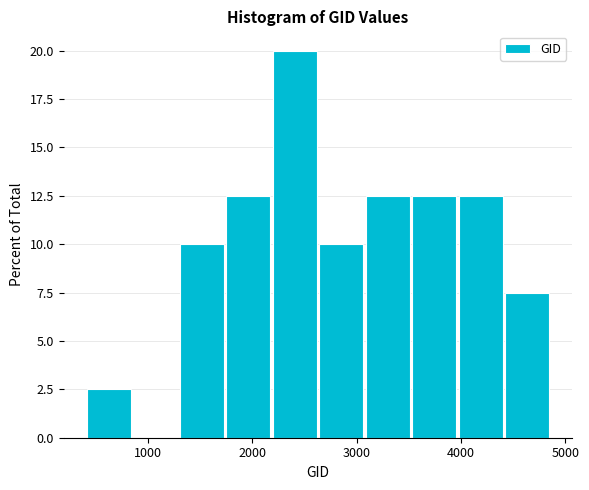

Reading left to right, transcribe this chart: for each bar, give the range it covers on the x-axis and its height. Neither the bar edges nor the heights are printed on the chart, so give them approximately, as read against the axes.

400 to 900: 2.5
900 to 1300: 0
1300 to 1700: 10.0
1700 to 2200: 12.5
2200 to 2600: 20.0
2600 to 3100: 10.0
3100 to 3500: 12.5
3500 to 4000: 12.5
4000 to 4400: 12.5
4400 to 4900: 7.5